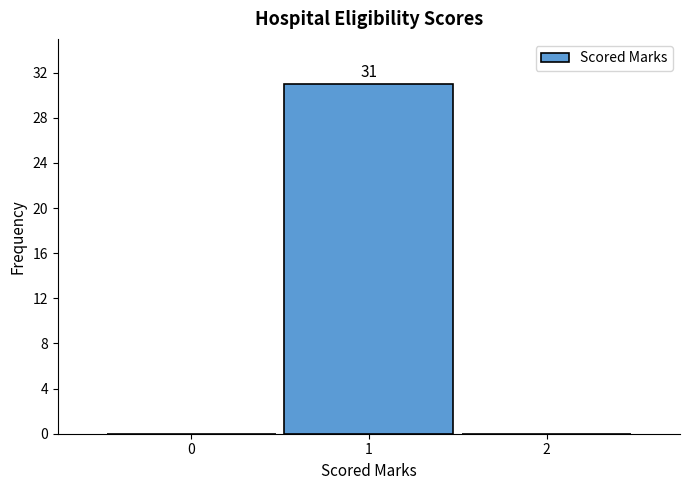

Over which range of the x-axis is the bar tallest?

0.5 to 1.5